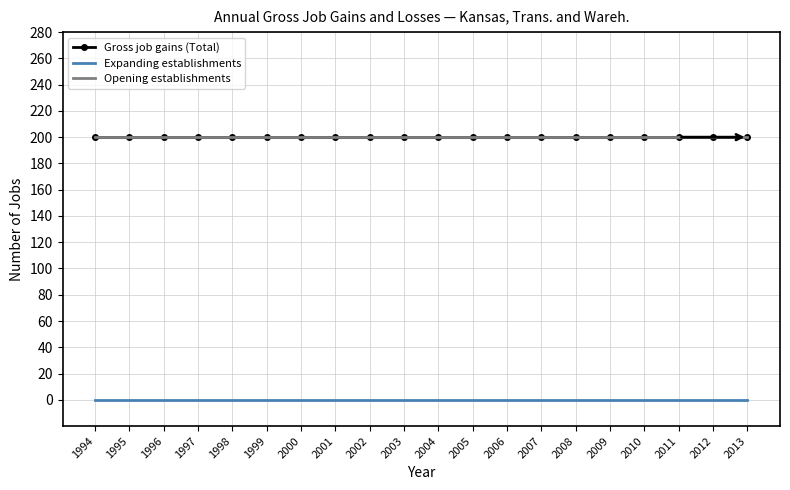

How many data points does each series have?

20